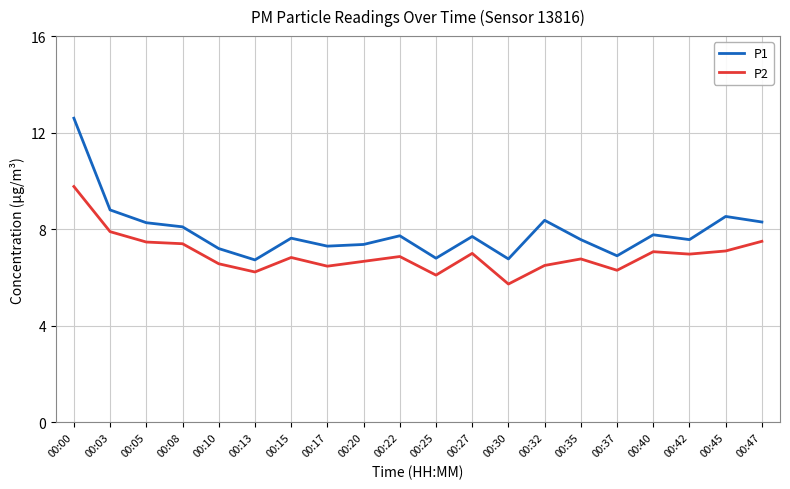

What is the difference between the maximum and minimum values in the P1 series?

5.9